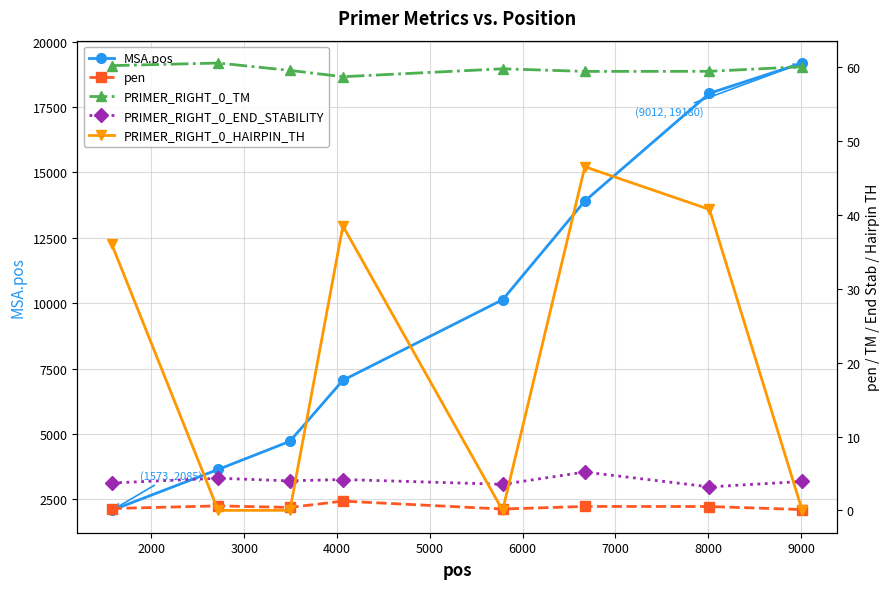

What is the highest value of the MSA.pos series?

19180